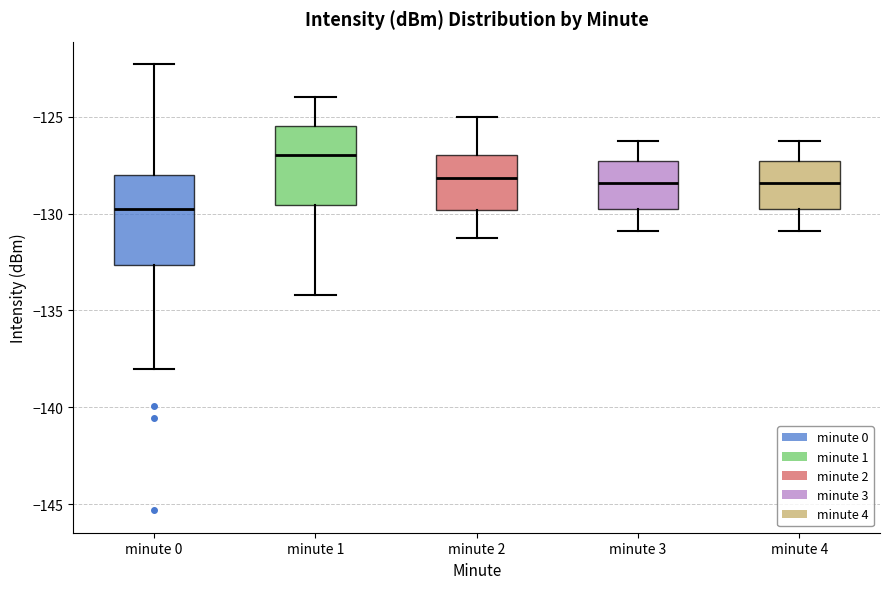

Where is the upper edge of the box for minute 2 on the y-axis? The values are not printed on the chart, so give them approximately, as read against the axis.

-127.0